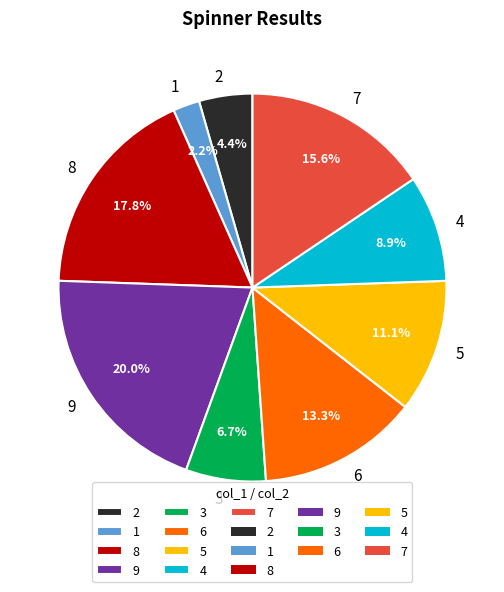

To the nearest percent, what is the difference between the largest and smallest slice percentages?

18%